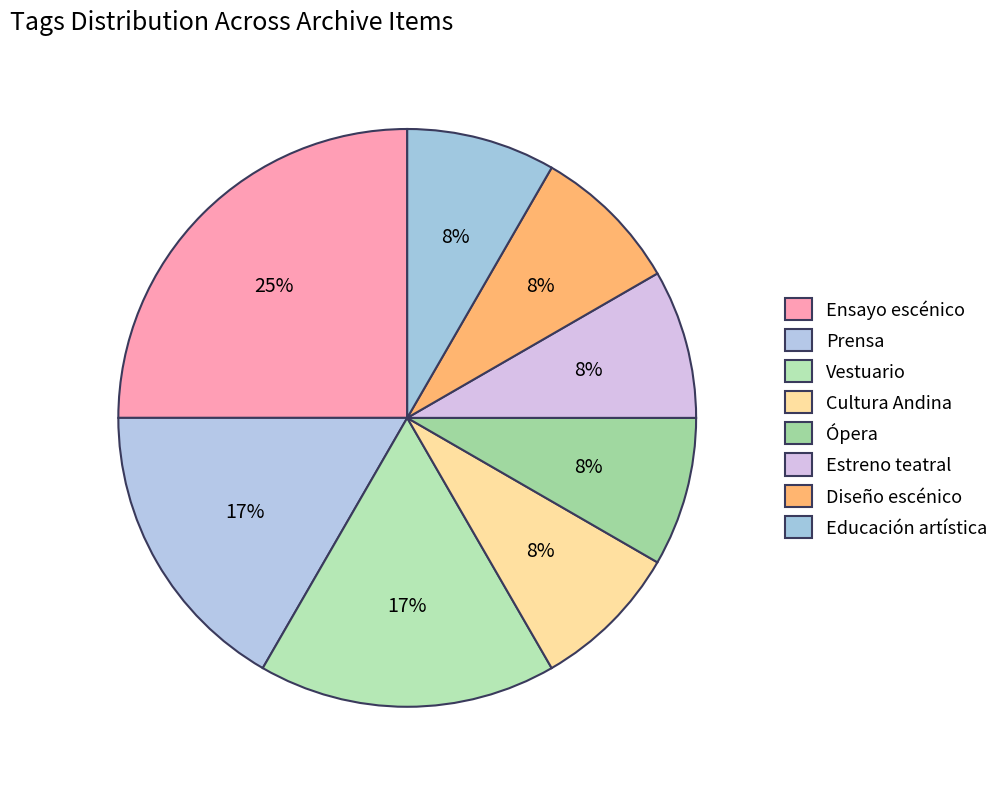

How many segments does this pie chart have?

8